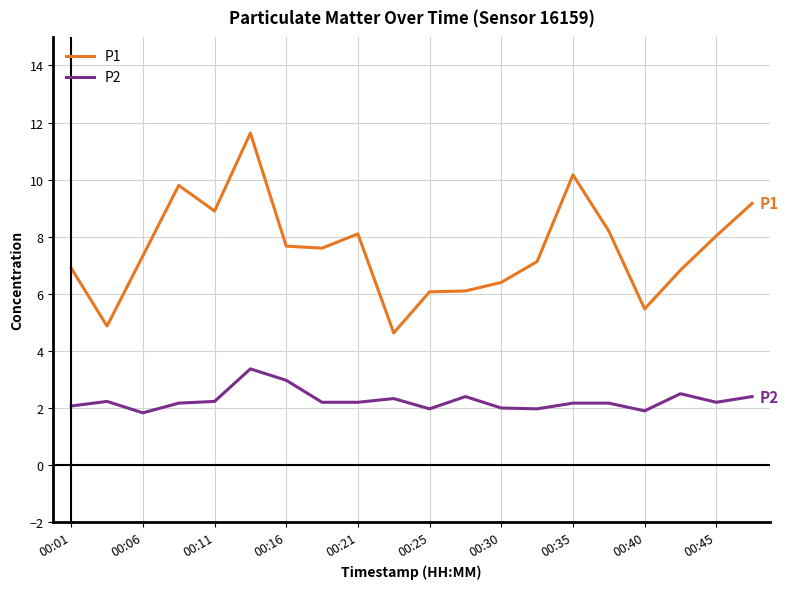

What are all the series names shown in the legend?

P1, P2